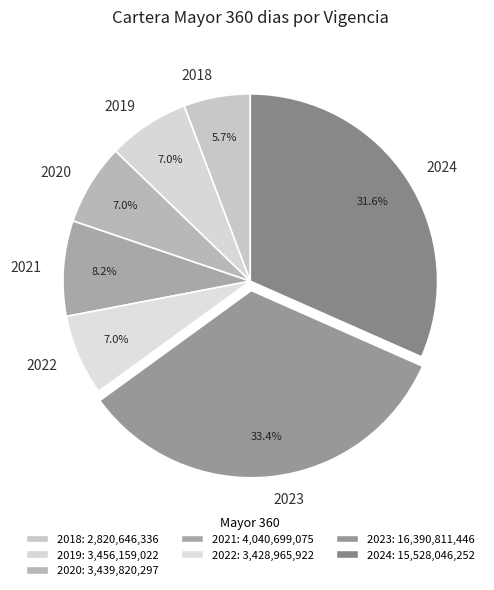

Is it true that 2018 is 17% of the pie?

False